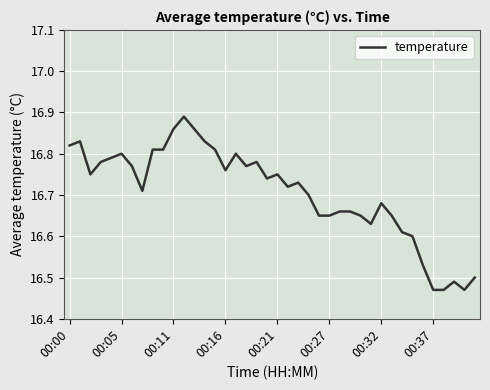

What is the difference between the maximum and minimum values?

0.4